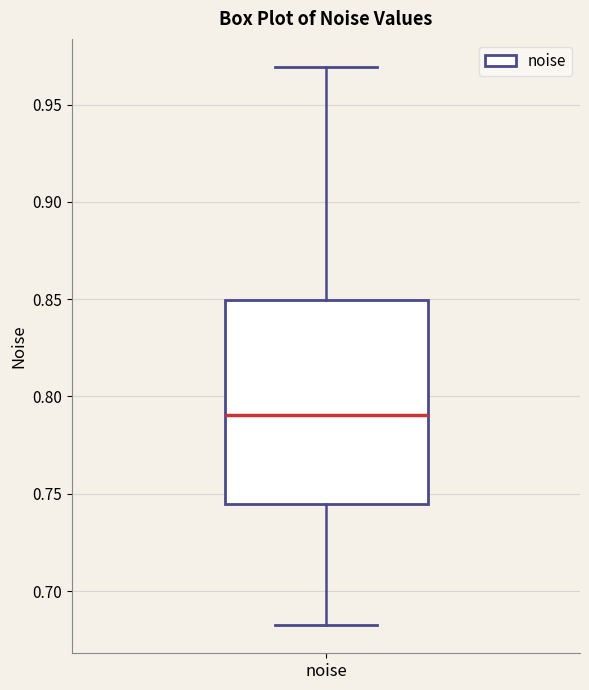

Where does the median line of the box for noise sit on the y-axis? The values are not printed on the chart, so give them approximately, as read against the axis.

0.790